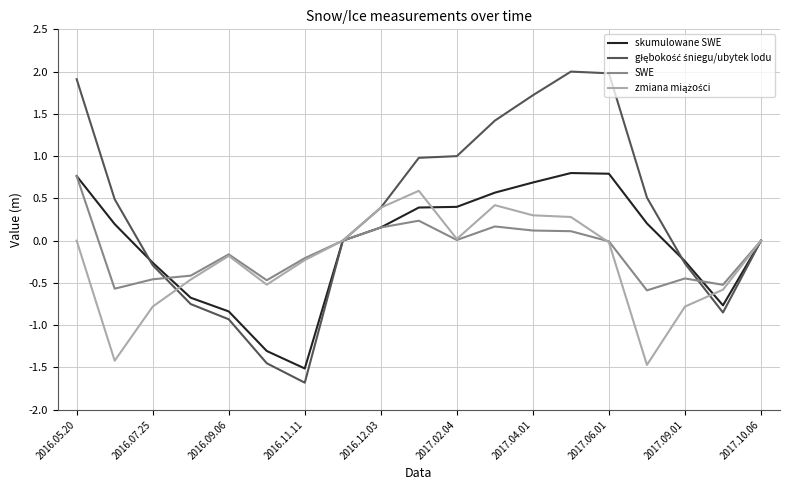

What is the lowest value of the SWE series?

-0.6